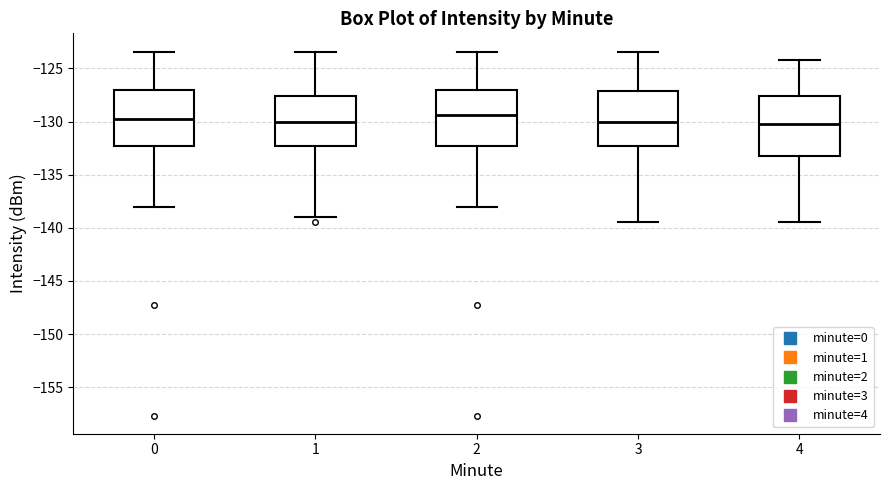

Where does the lower whisker of the box at x = 2 end on the y-axis? The values are not printed on the chart, so give them approximately, as read against the axis.

-138.0